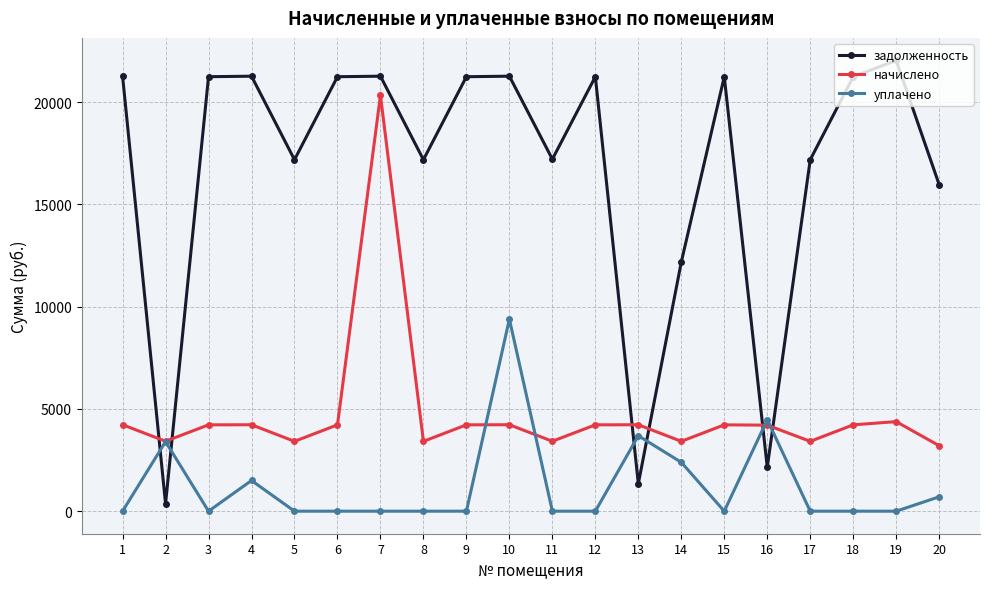

True or false: задолженность and уплачено cross at least once.

True